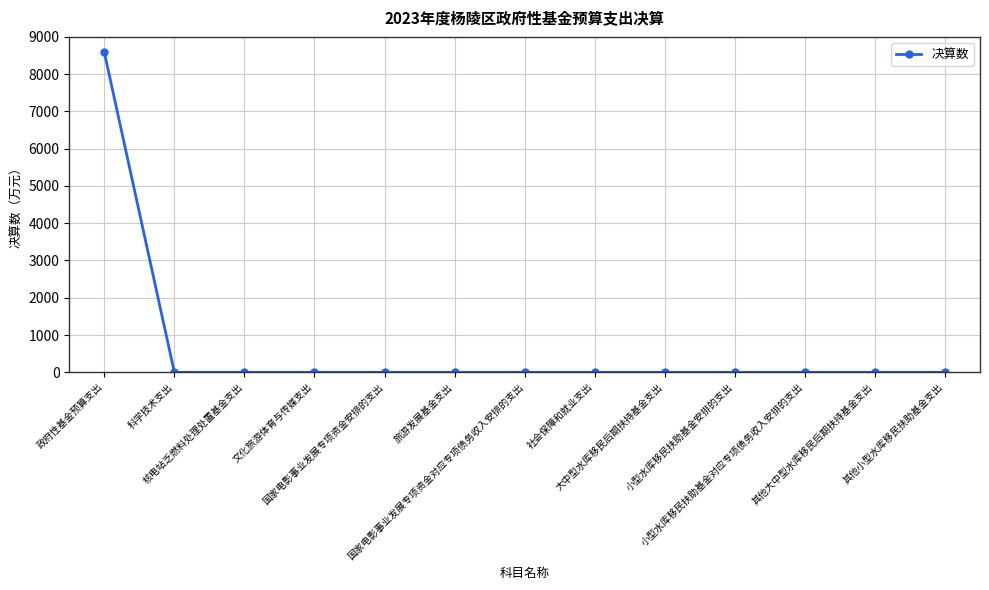

What position from the left is 文化旅游体育与传媒支出?

4